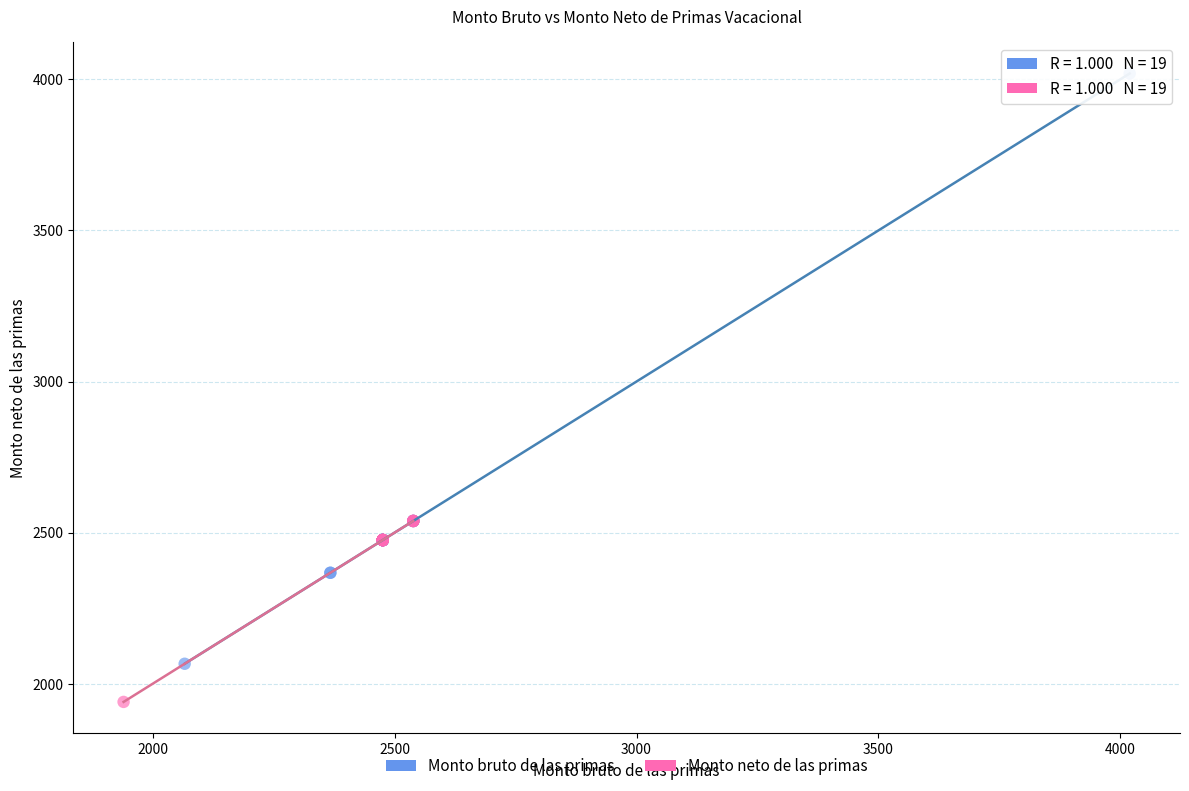

Which series contains the highest Y value?

Monto bruto de las primas